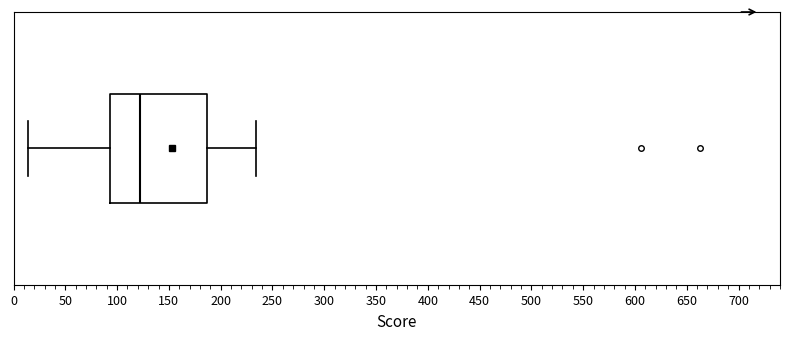

Read this box plot against the x-axis: the position of the median line, the range covered by the box, and the ends of both whiskers. The values are not printed on the chart, so give them approximately, as read against the axis.

median 125, box 95 to 185, whiskers 15 to 235